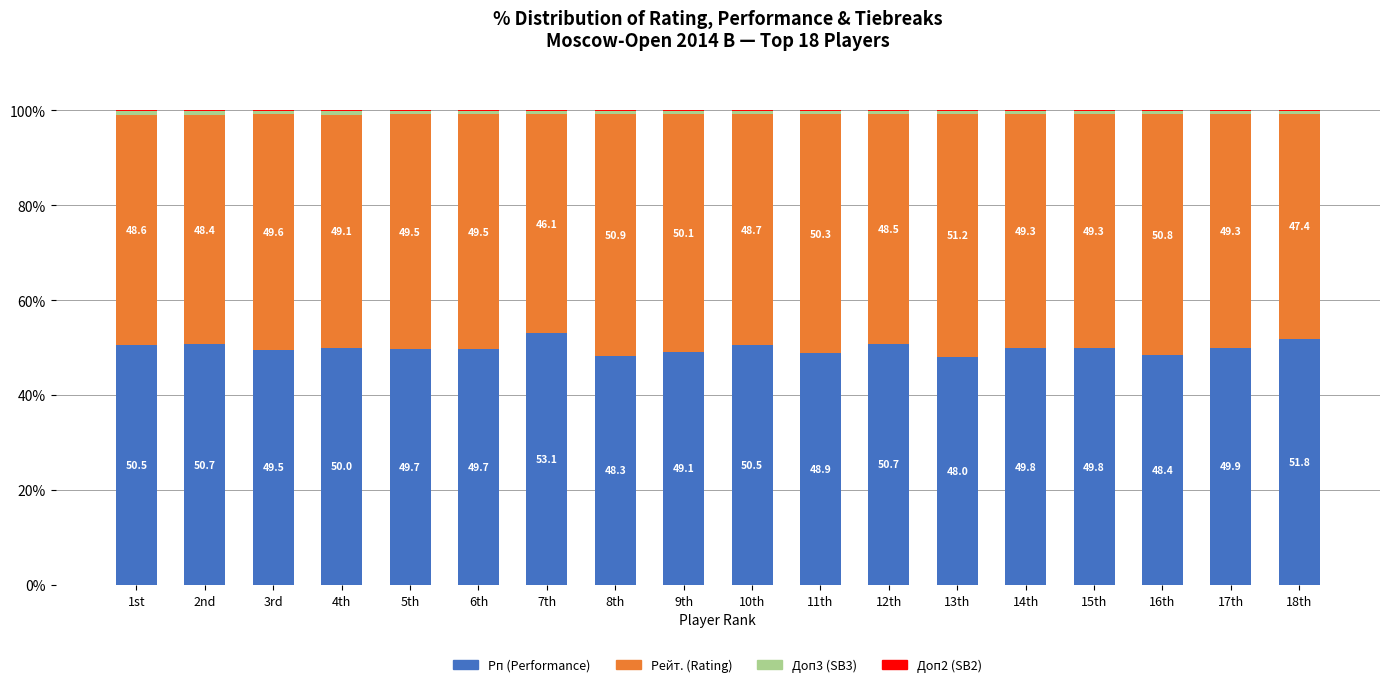

What is the total value across all series at 7th?

100.0